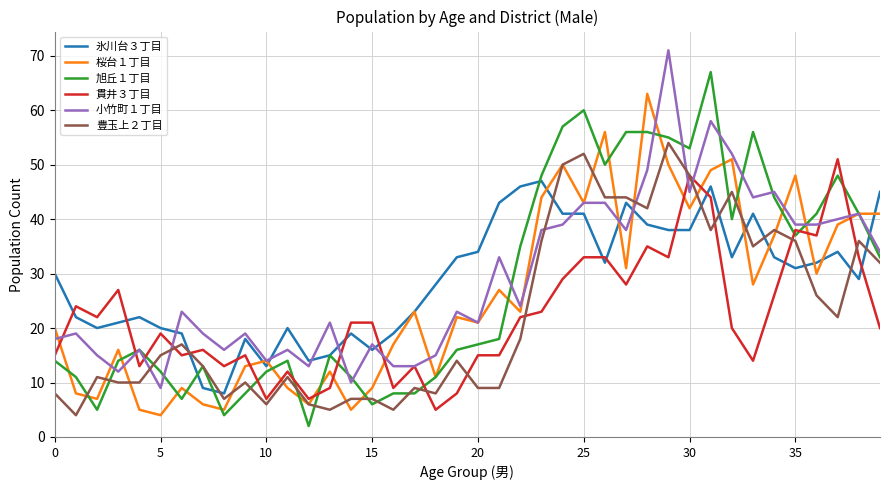

What is the maximum value for 小竹町１丁目?

71